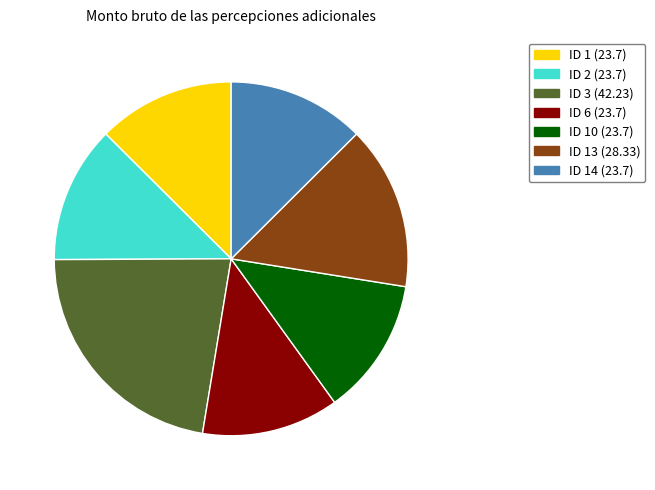

Is there any slice that represents more than half of the pie?

No